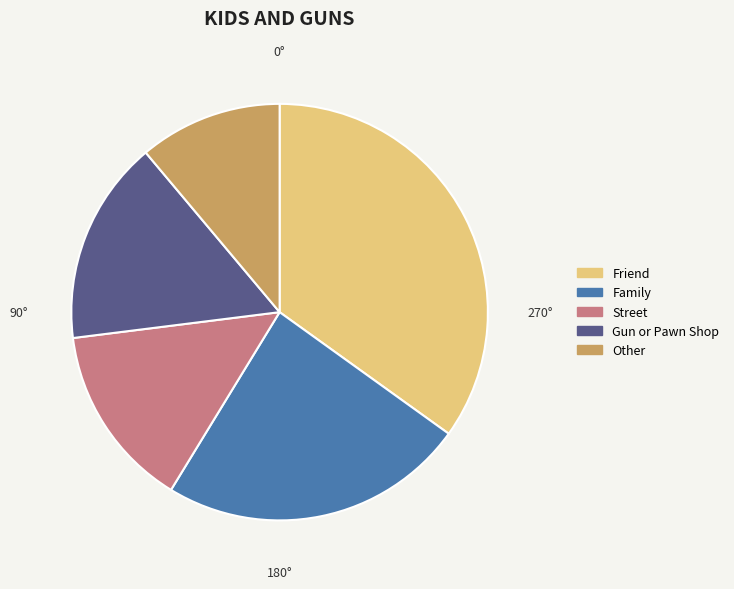

Which slice is the largest?

Friend